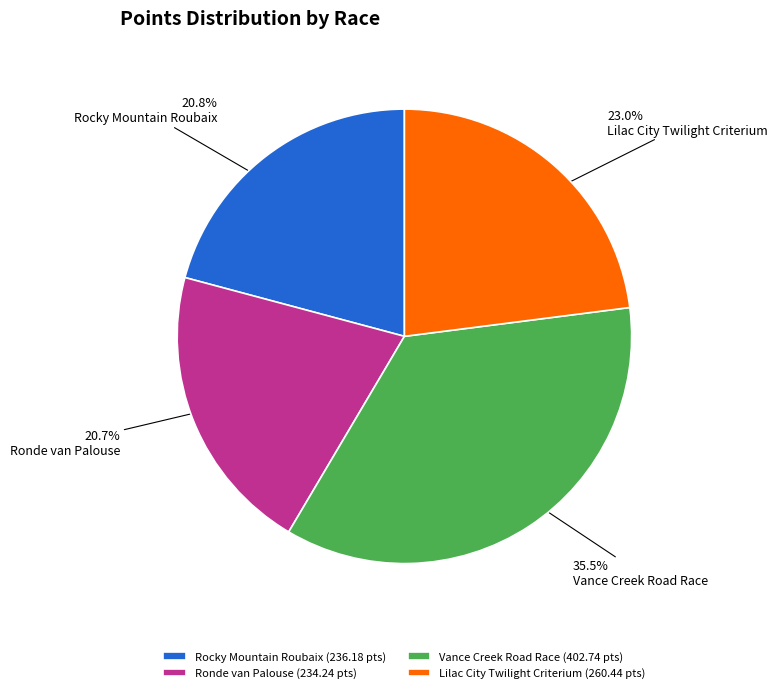

Which category has the biggest portion of the pie?

Vance Creek Road Race